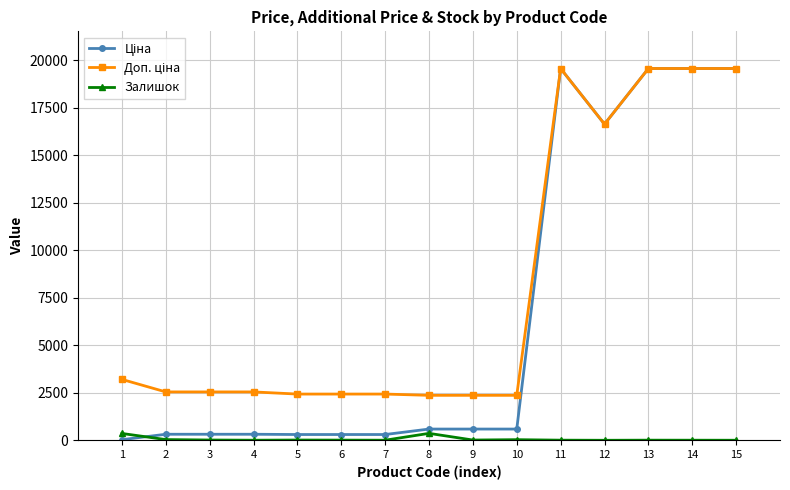

What is the greatest value displayed?

19564.9